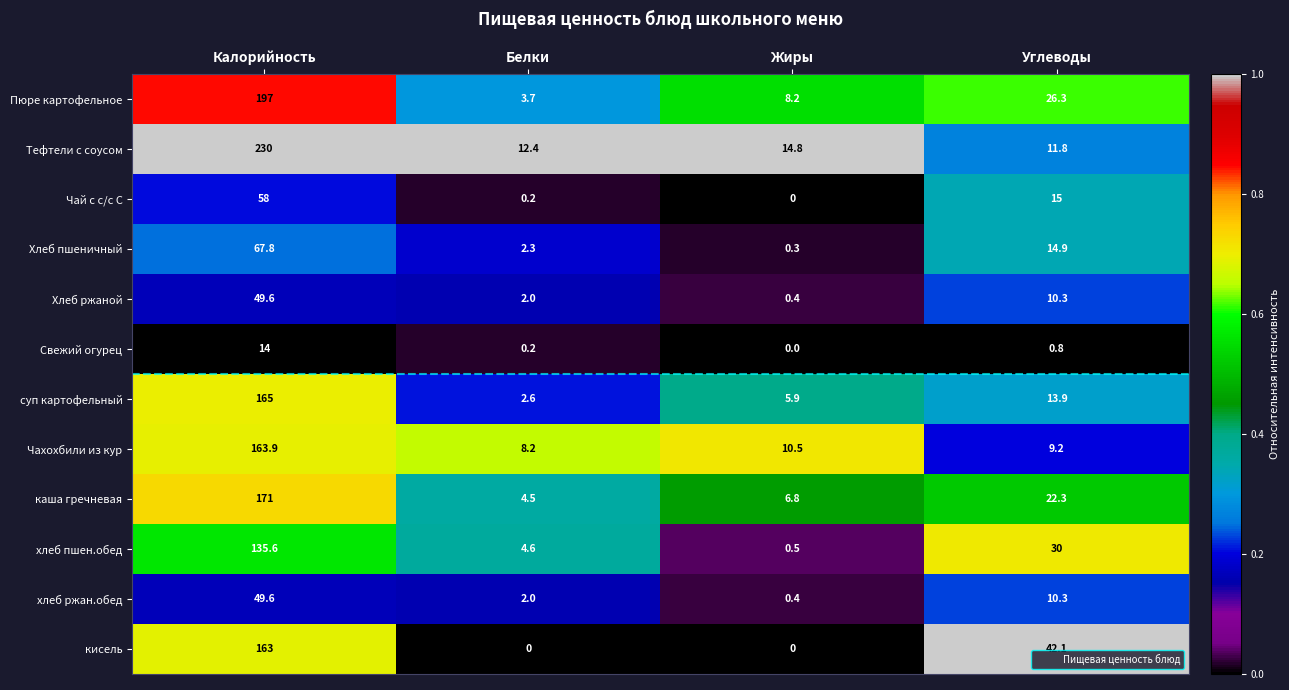

Count the number of categories in the chart.

4